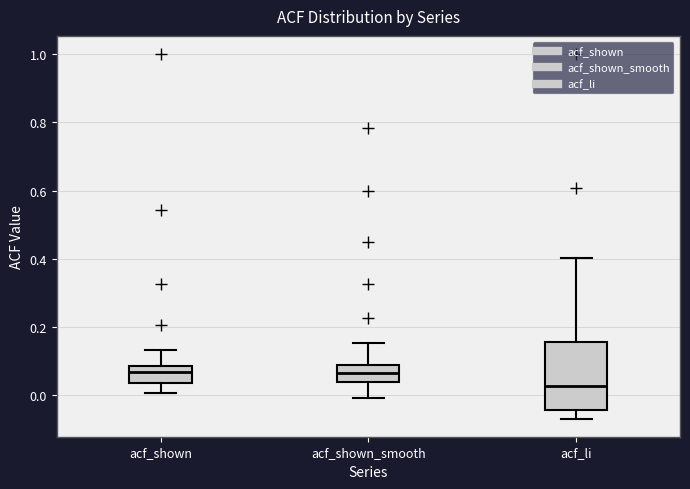

Where does the upper whisker of the box for acf_shown end on the y-axis? The values are not printed on the chart, so give them approximately, as read against the axis.

0.14